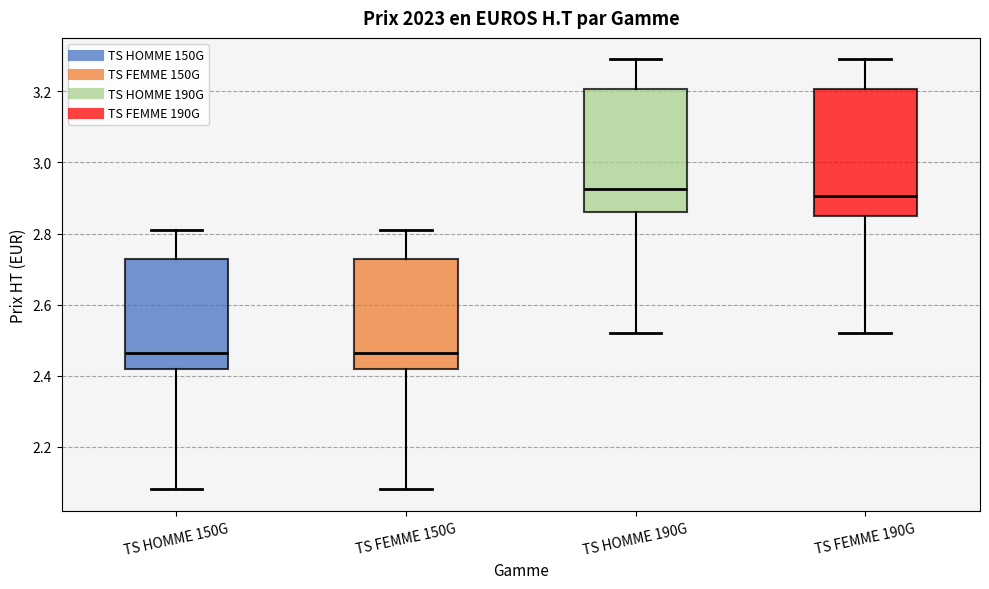

Where does the median line of the box for TS FEMME 150G sit on the y-axis? The values are not printed on the chart, so give them approximately, as read against the axis.

2.46